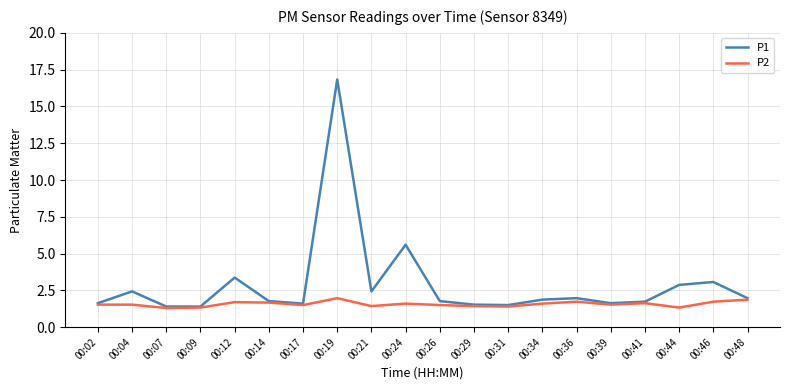

List the series in order of their overall mean, lowest first.

P2, P1